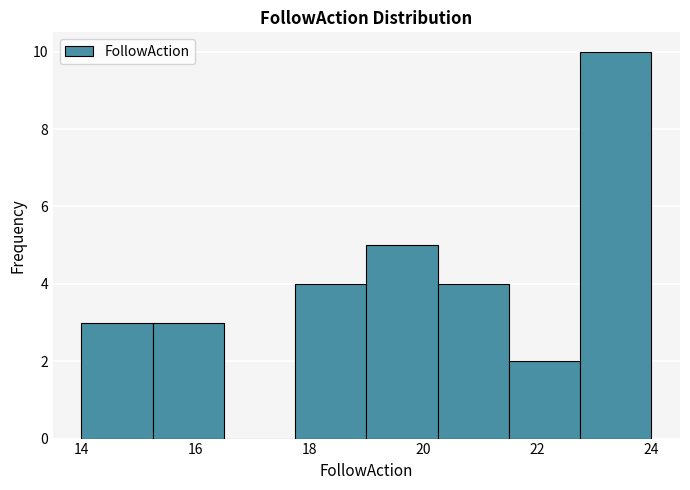

Reading left to right, transcribe this chart: for each bar, give the range it covers on the x-axis and its height. Neither the bar edges nor the heights are printed on the chart, so give them approximately, as read against the axes.

14.00 to 15.25: 3
15.25 to 16.50: 3
16.50 to 17.75: 0
17.75 to 19.00: 4
19.00 to 20.25: 5
20.25 to 21.50: 4
21.50 to 22.75: 2
22.75 to 24.00: 10